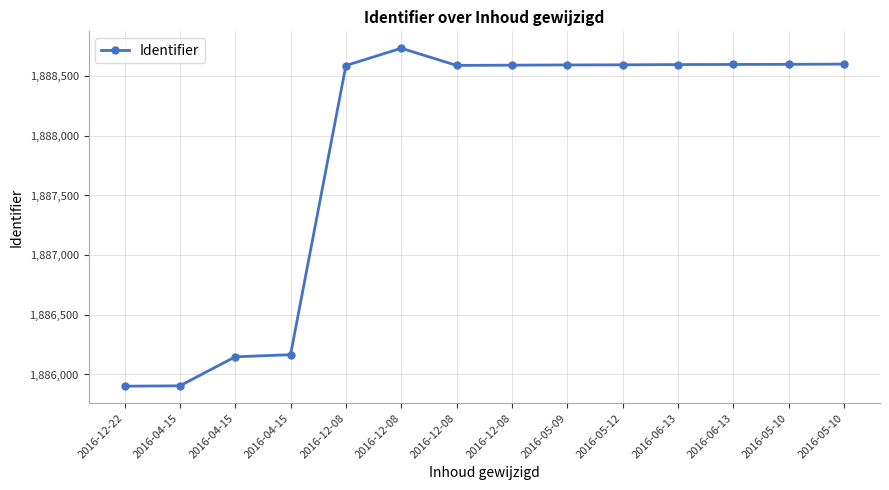

What is the difference between the maximum and minimum values?

2832